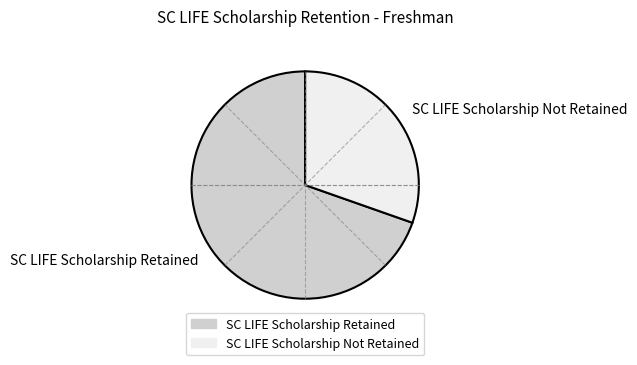

What is the largest slice in the pie chart?

SC LIFE Scholarship Retained